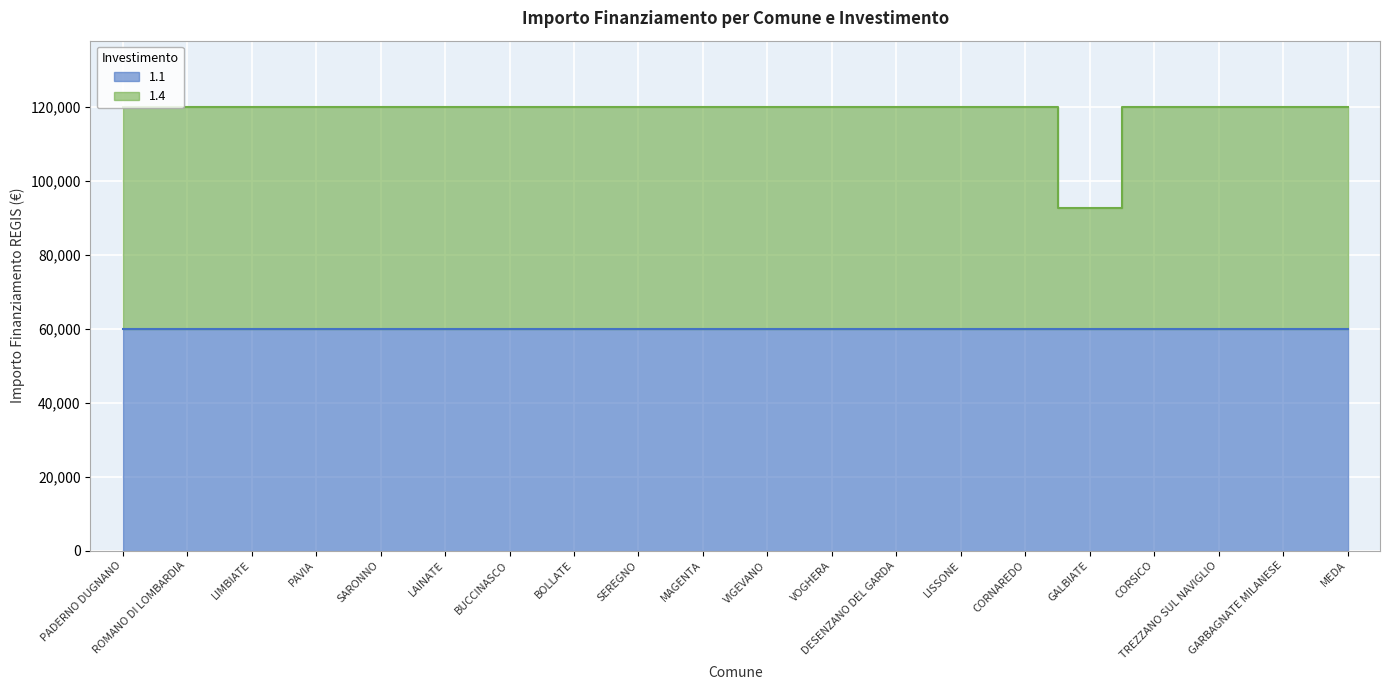

What is the label of the 7th point from the left?

BUCCINASCO